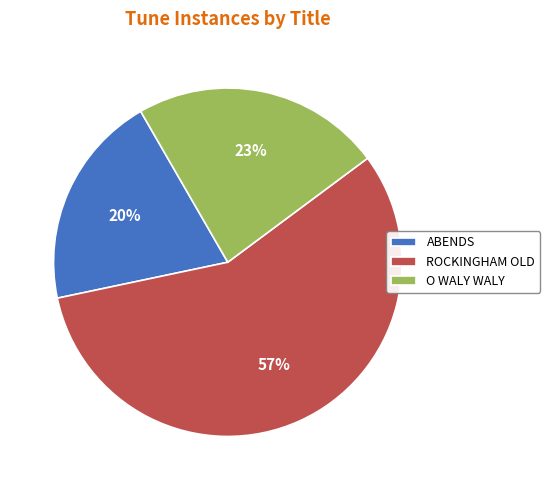

Is the sum of ABENDS and ROCKINGHAM OLD greater than half?

Yes